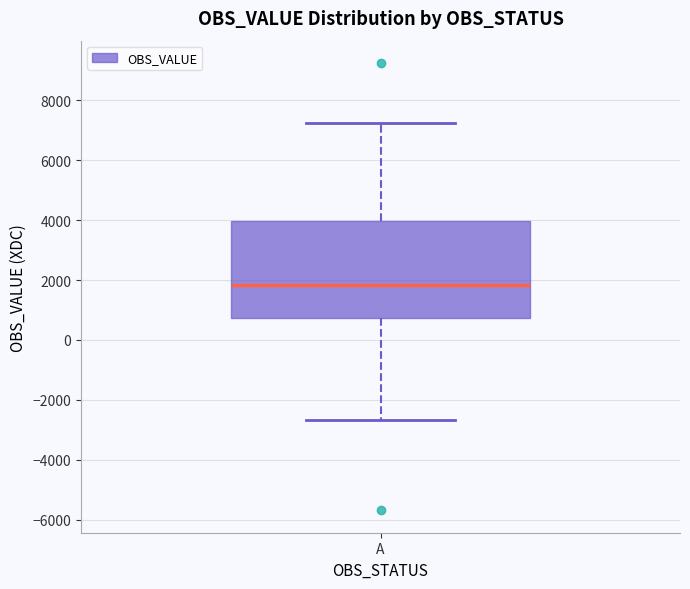

Where is the upper edge of the box for A on the y-axis? The values are not printed on the chart, so give them approximately, as read against the axis.

4000